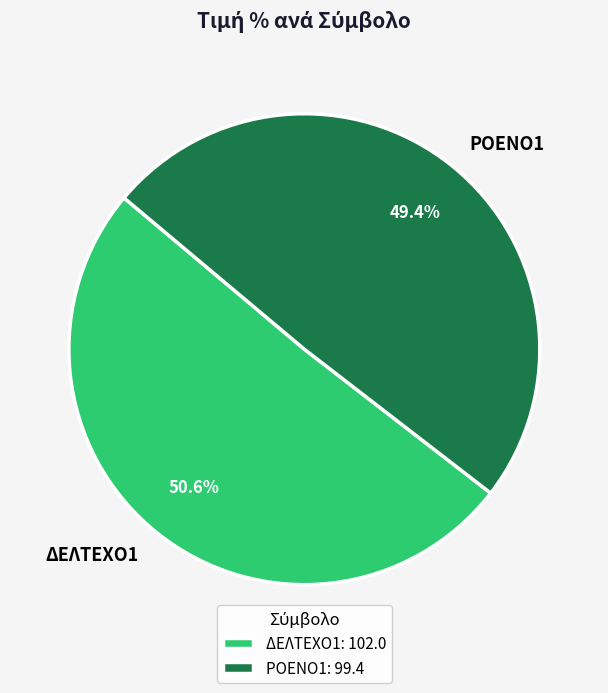

What percentage do ΔΕΛΤΕΧΟ1 and ΡΟΕΝΟ1 together represent?

100.0%